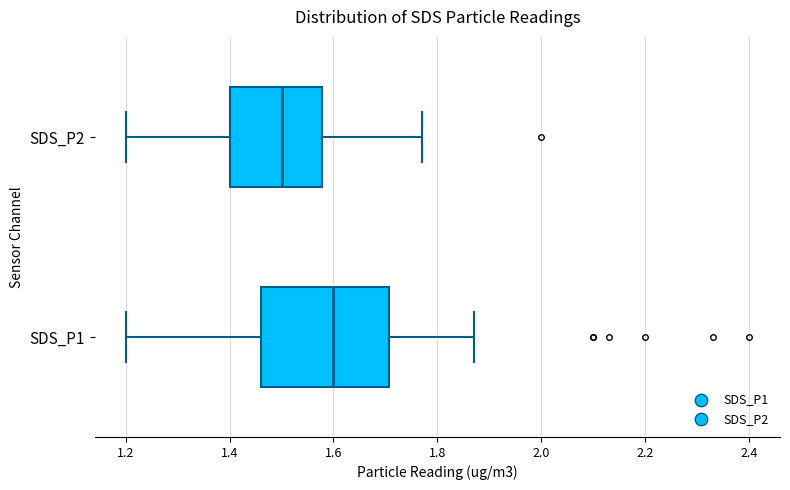

Reading bottom to top, read every box against the x-axis: the position of its median line, the range the box covers, and the ends of its whiskers. The values are not printed on the chart, so give them approximately, as read against the axis.

SDS_P1: median 1.60, box 1.46 to 1.70, whiskers 1.20 to 1.88
SDS_P2: median 1.50, box 1.40 to 1.58, whiskers 1.20 to 1.78